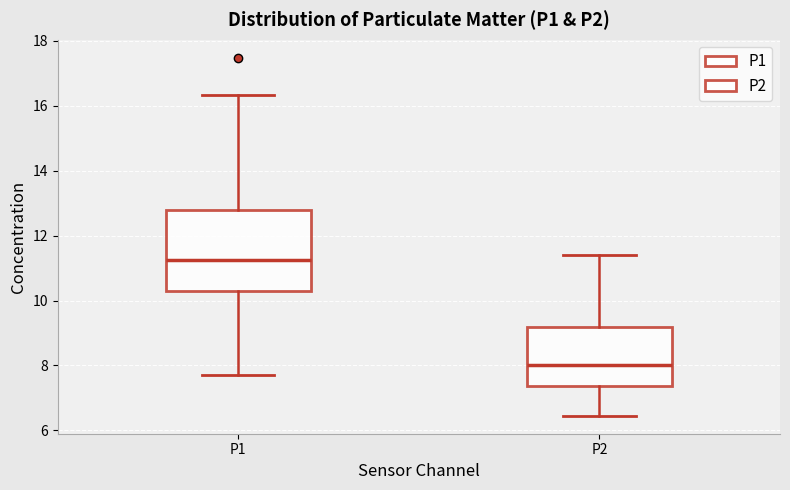

Where does the median line of the box for P2 sit on the y-axis? The values are not printed on the chart, so give them approximately, as read against the axis.

8.0